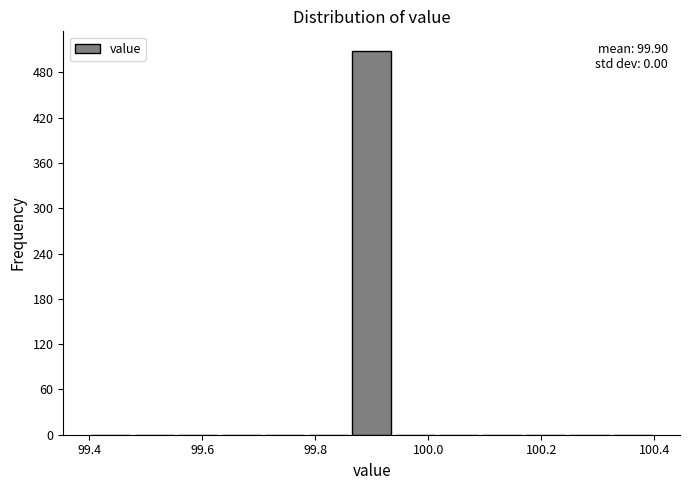

Around what value on the x-axis is the tallest bar? Give the approximate position of its centre, as read against the axis.

99.90